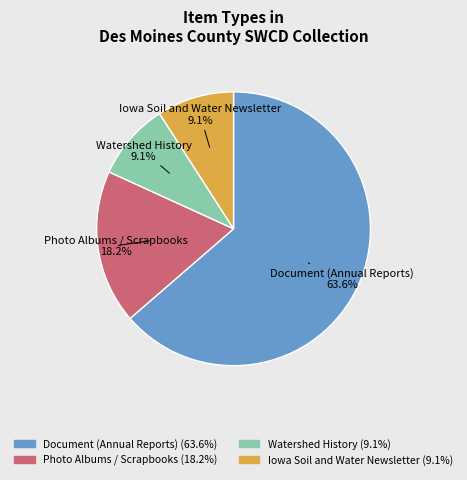

Which category accounts for the majority?

Document (Annual Reports)